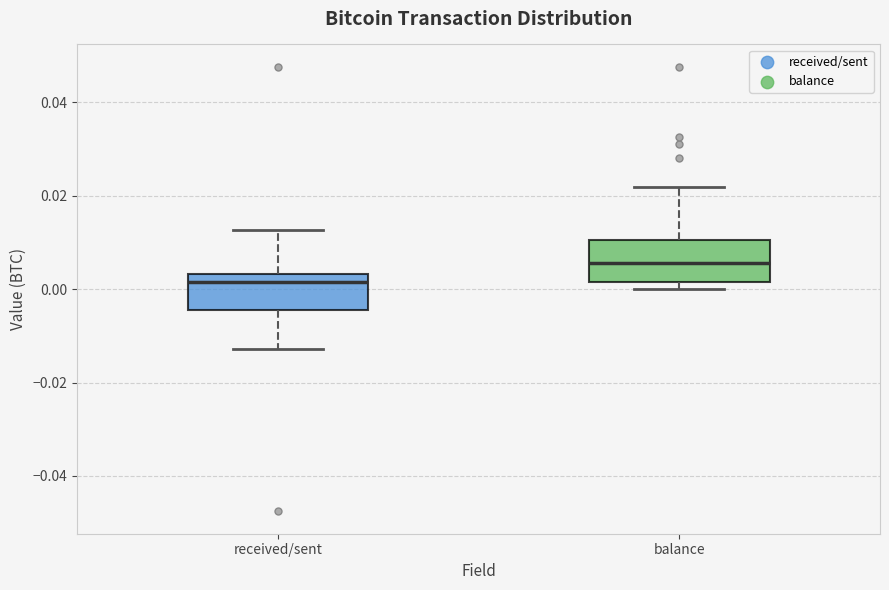

Where is the upper edge of the box for received/sent on the y-axis? The values are not printed on the chart, so give them approximately, as read against the axis.

0.004